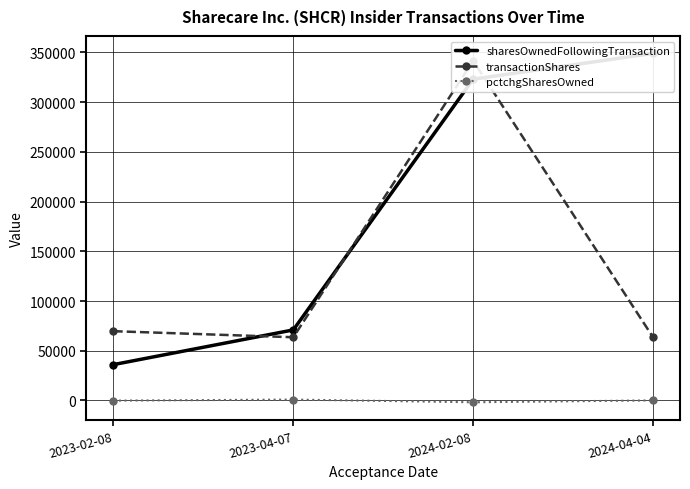

At which label does transactionShares reach its minimum?

2023-04-07